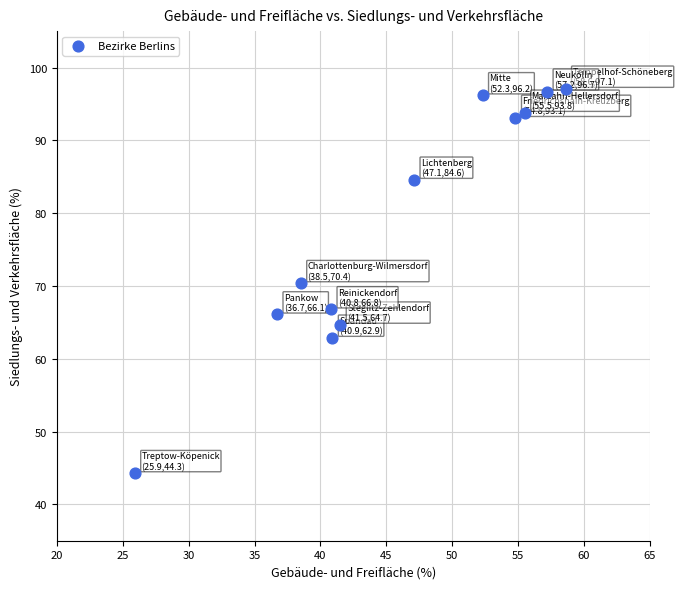

What is the range of Y values (max minus min)?

52.8